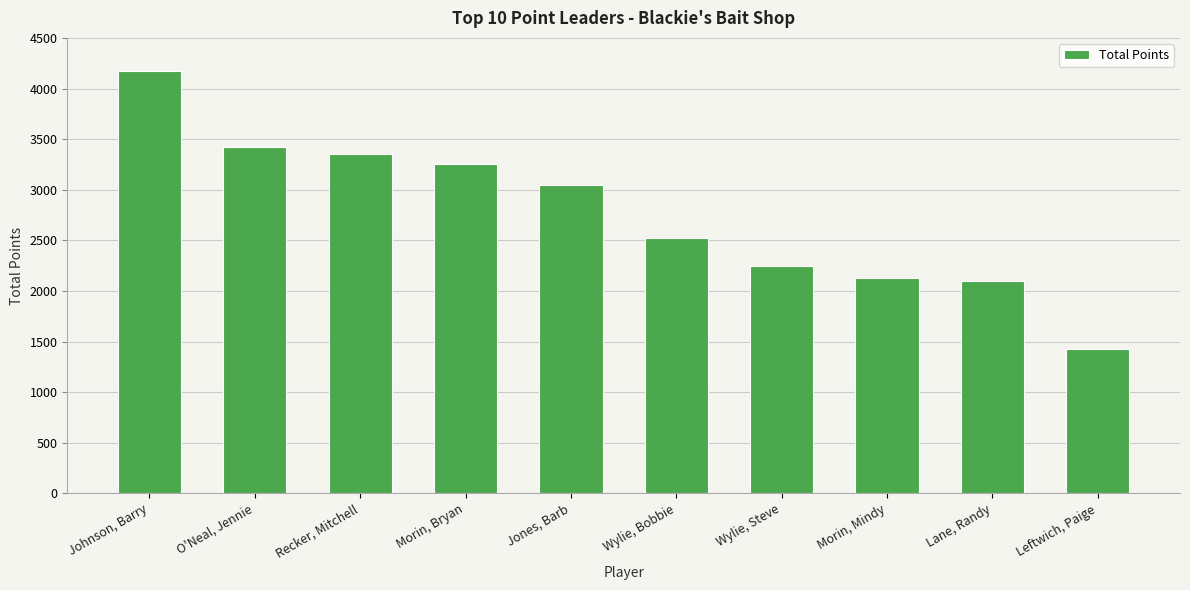

Which category has the lowest value across all series?

Leftwich, Paige